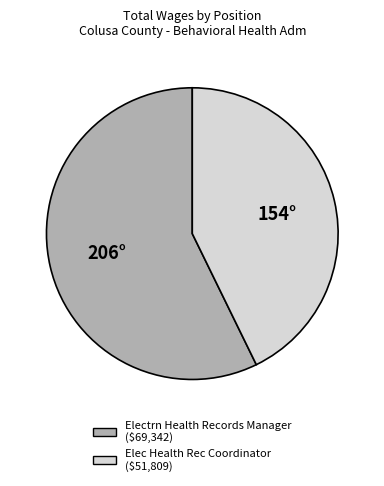

Is it true that Elec Health Rec Coordinator is 43% of the pie?

True